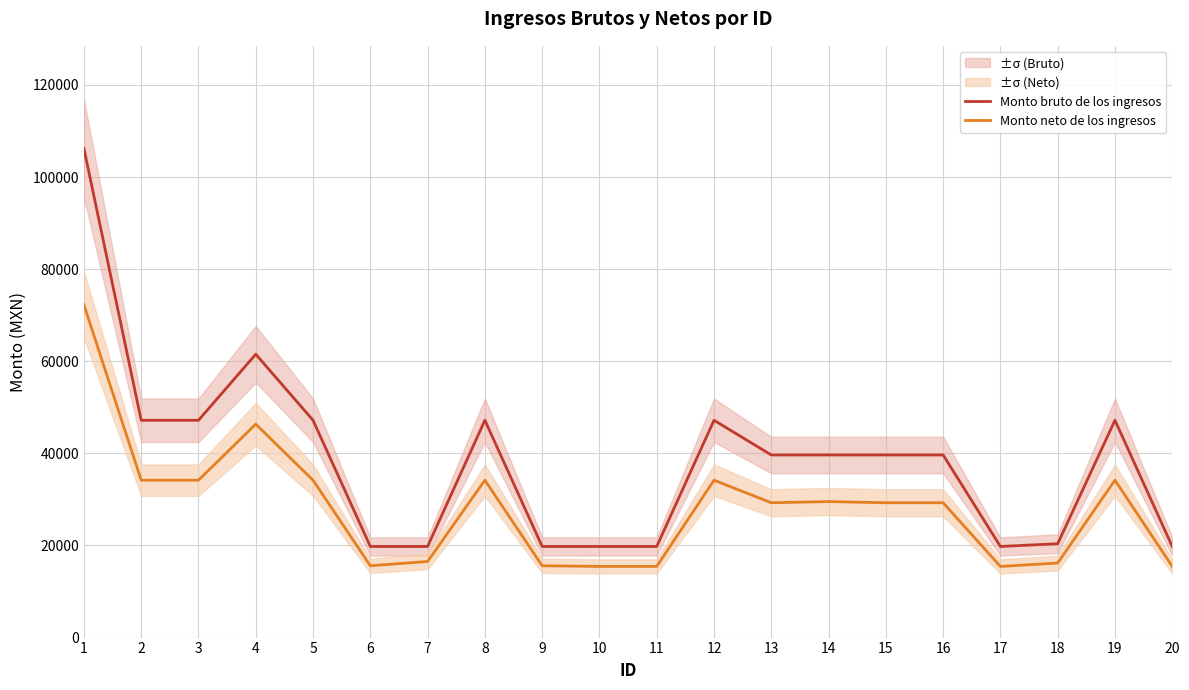

Is the value of Monto bruto de los ingresos at 5 greater than the value of Monto neto de los ingresos at 4?

Yes